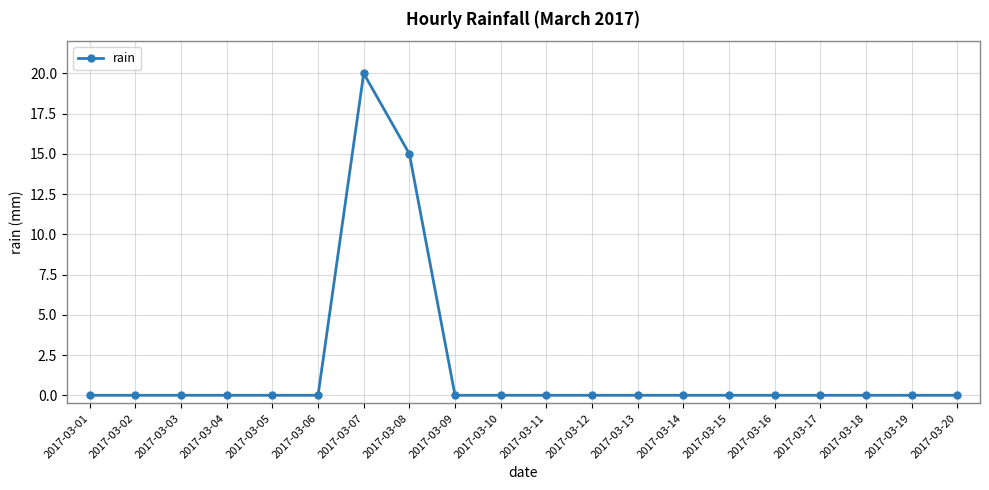

The value at 2017-03-10 is 0. True or false?

True